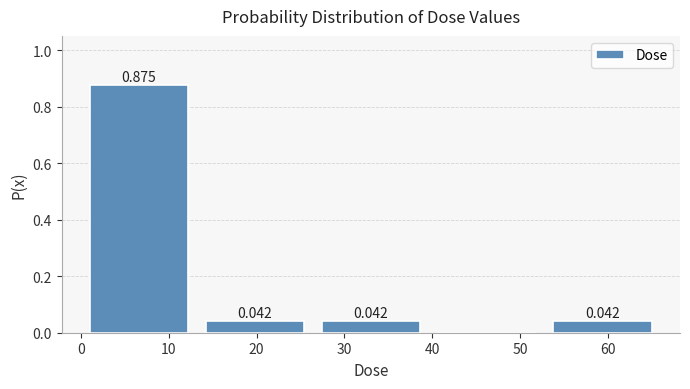

Over which range of the x-axis is the bar tallest?

0 to 13